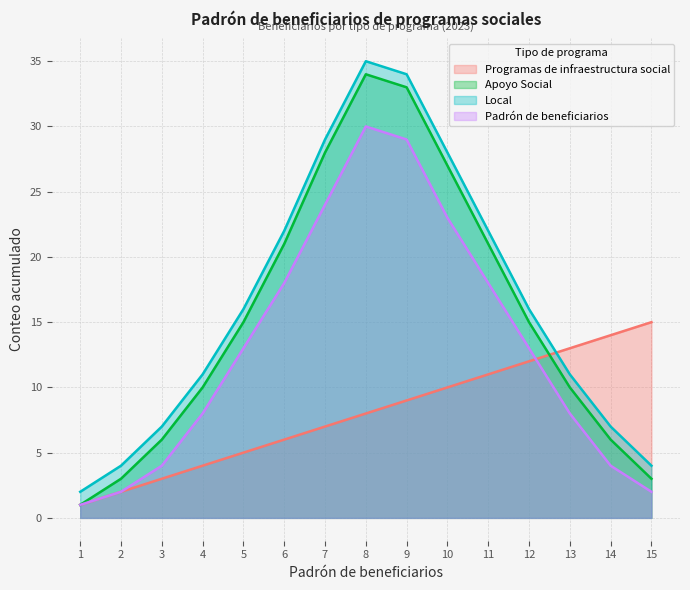

What is the sum of all Apoyo Social values?

233